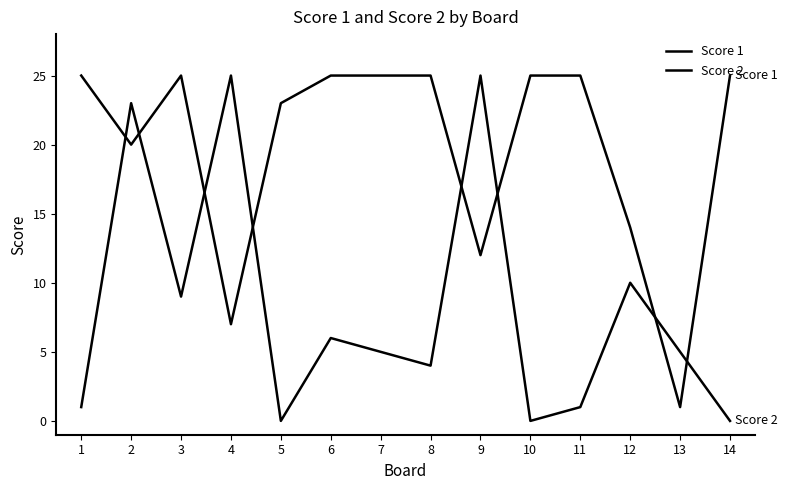

Rank the categories by Score 1 value from lowest to highest.

13, 4, 9, 12, 2, 5, 1, 3, 6, 7, 8, 10, 11, 14